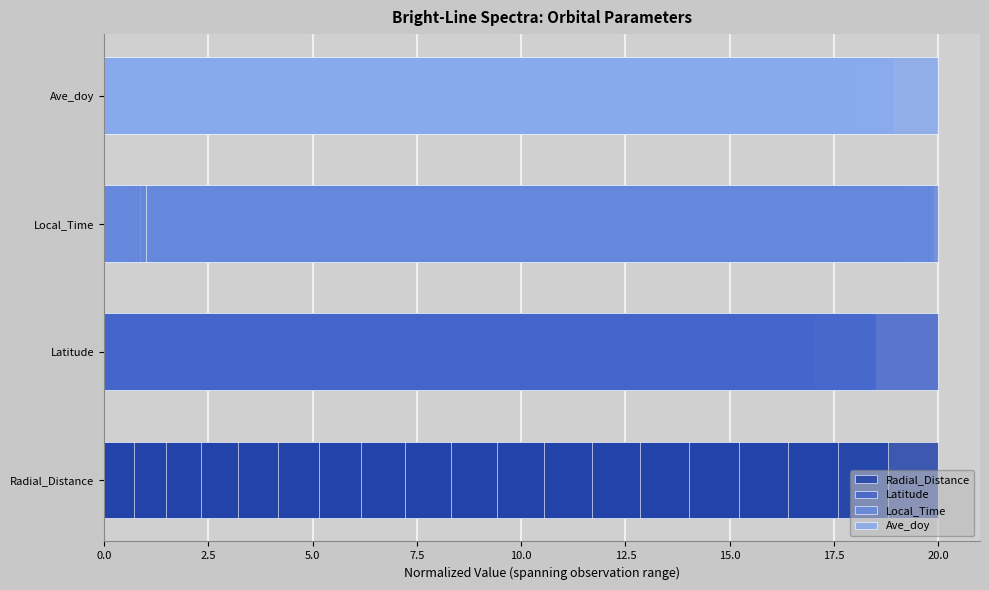

Is the value of Radial_Distance at 20.0 greater than the value of Local_Time at 12.5?

No